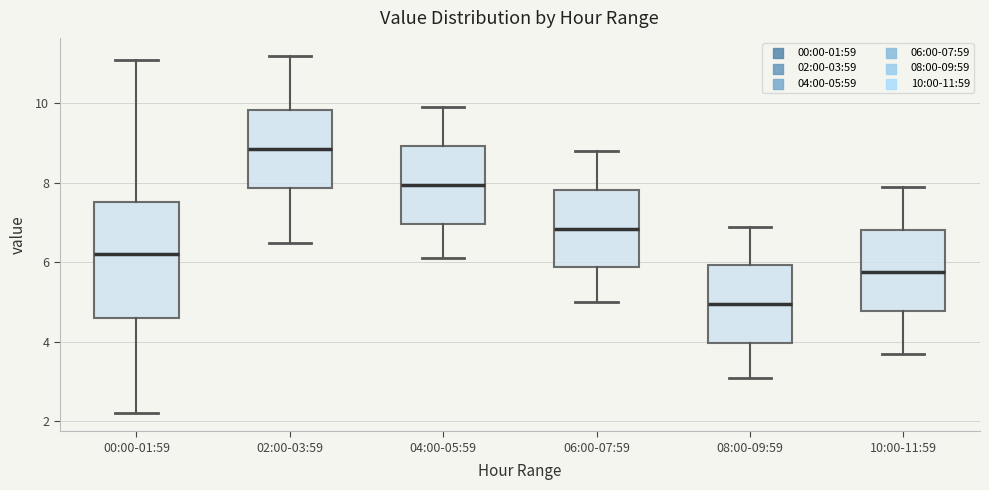

Reading left to right, read every box against the y-axis: the position of its median line, the range the box covers, and the ends of its whiskers. The values are not printed on the chart, so give them approximately, as read against the axis.

00:00-01:59: median 6.2, box 4.6 to 7.6, whiskers 2.2 to 11.2
02:00-03:59: median 8.8, box 7.8 to 9.8, whiskers 6.6 to 11.2
04:00-05:59: median 8.0, box 7.0 to 9.0, whiskers 6.2 to 10.0
06:00-07:59: median 6.8, box 5.8 to 7.8, whiskers 5.0 to 8.8
08:00-09:59: median 5.0, box 4.0 to 6.0, whiskers 3.2 to 7.0
10:00-11:59: median 5.8, box 4.8 to 6.8, whiskers 3.8 to 8.0